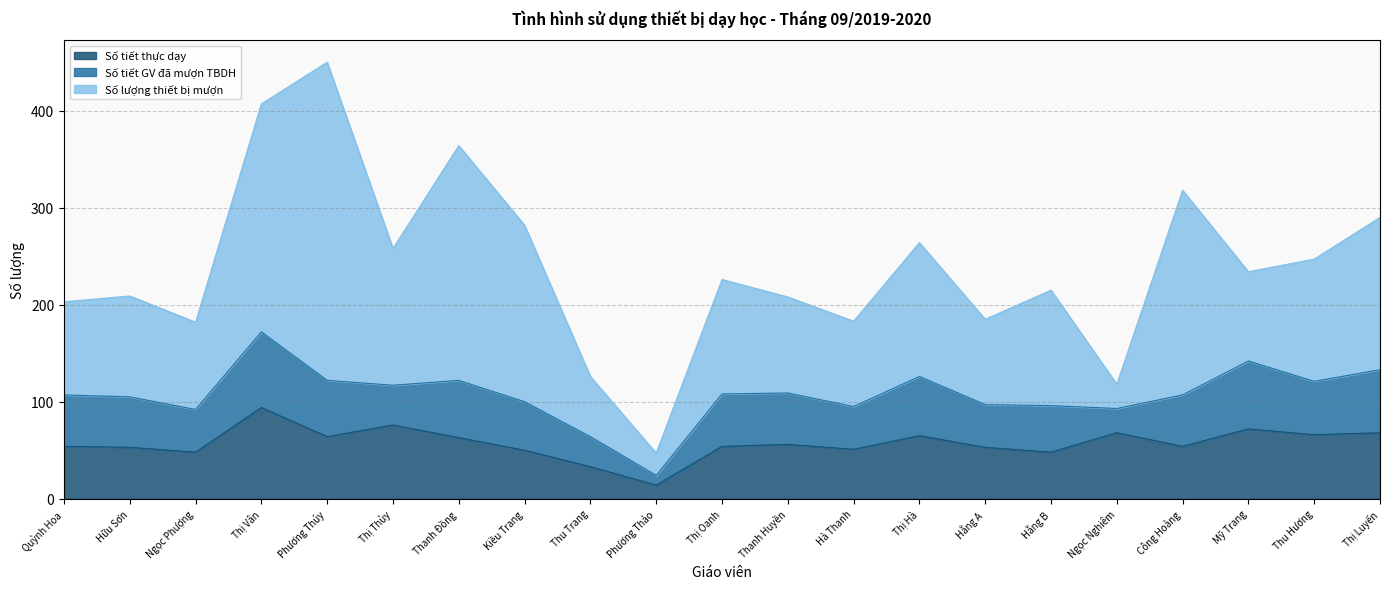

The value of Số tiết thực dạy at Hà Thanh is 51. True or false?

True